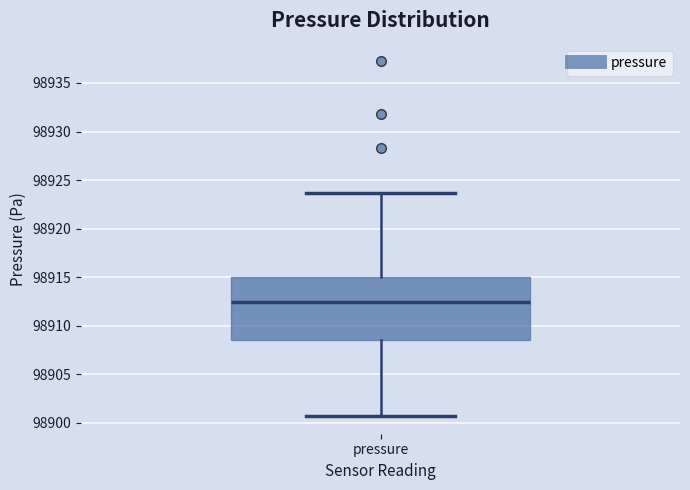

Where is the upper edge of the box for pressure on the y-axis? The values are not printed on the chart, so give them approximately, as read against the axis.

98915.0